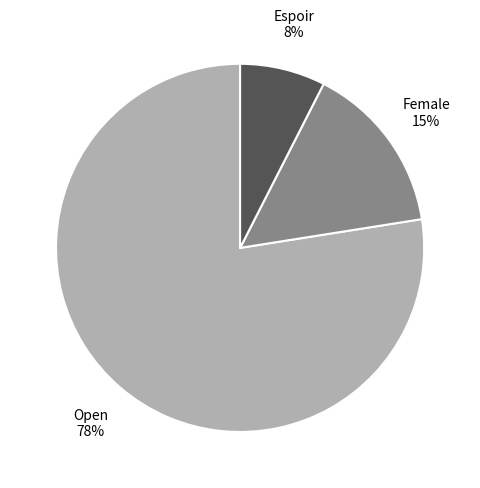

To the nearest percent, what is the average slice percentage?

33%